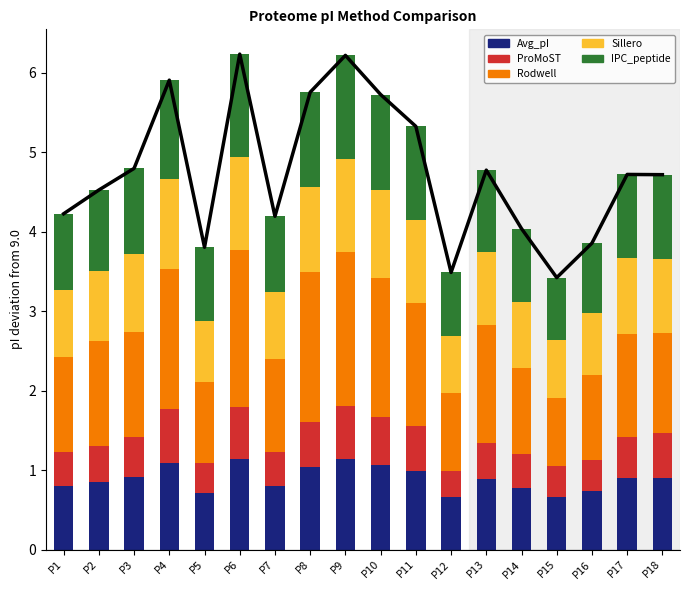

What is the value of the IPC_peptide bar at the 12th from the left?

0.8